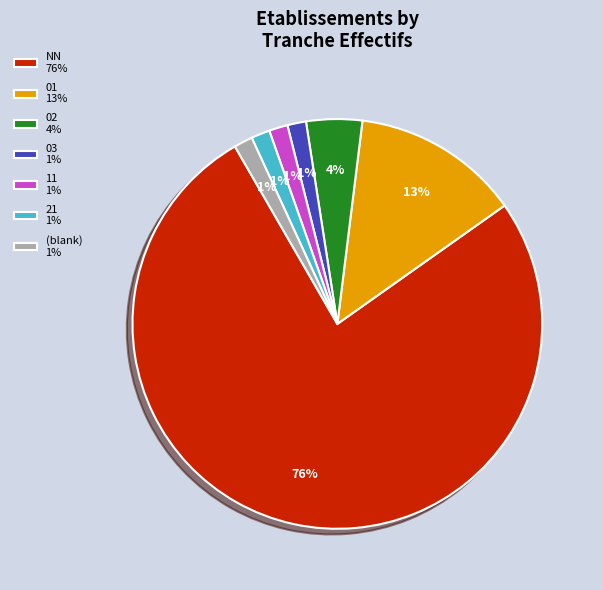

To the nearest percent, what is the average slice percentage?

14%